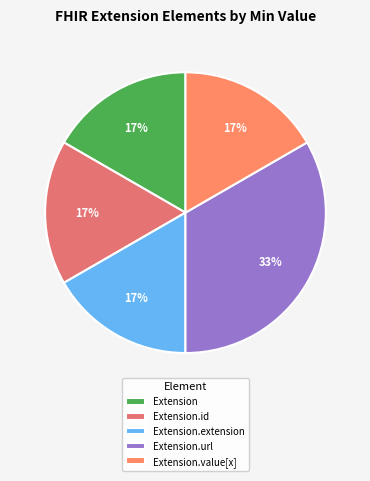

Which category has the biggest portion of the pie?

Extension.url